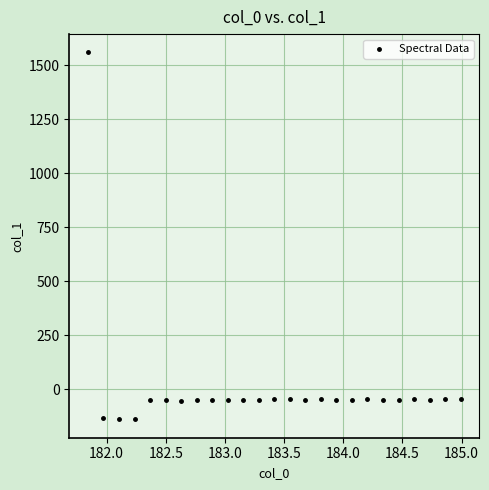

What is the range of X values (max minus min)?

3.1